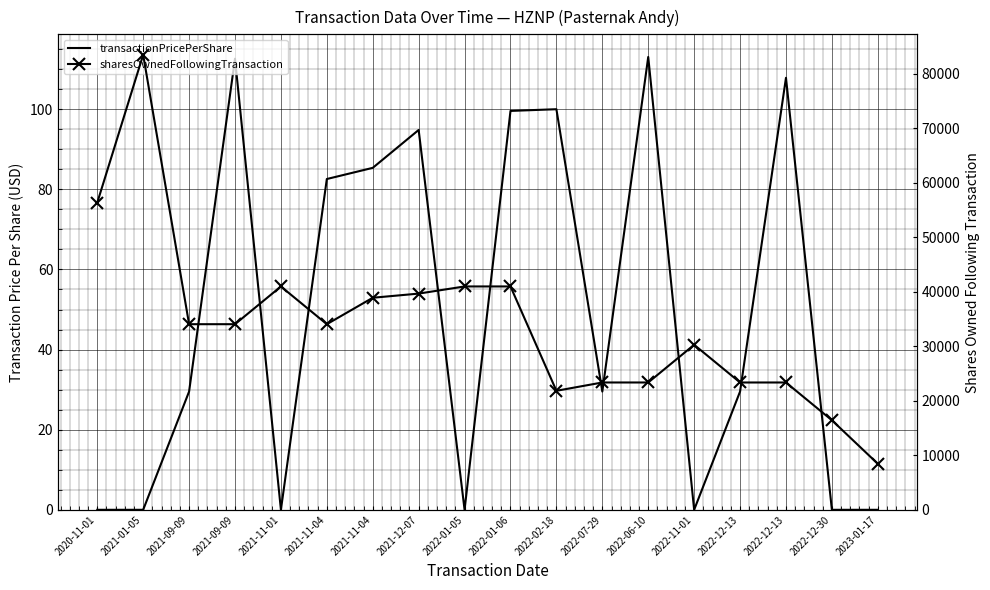

True or false: transactionPricePerShare and sharesOwnedFollowingTransaction cross at least once.

False